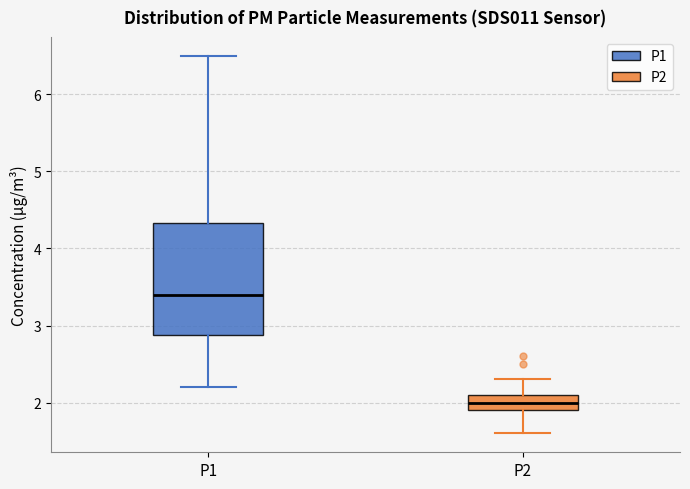

Comparing the boxes themselves (not the whiskers), which one is the tallest?

P1